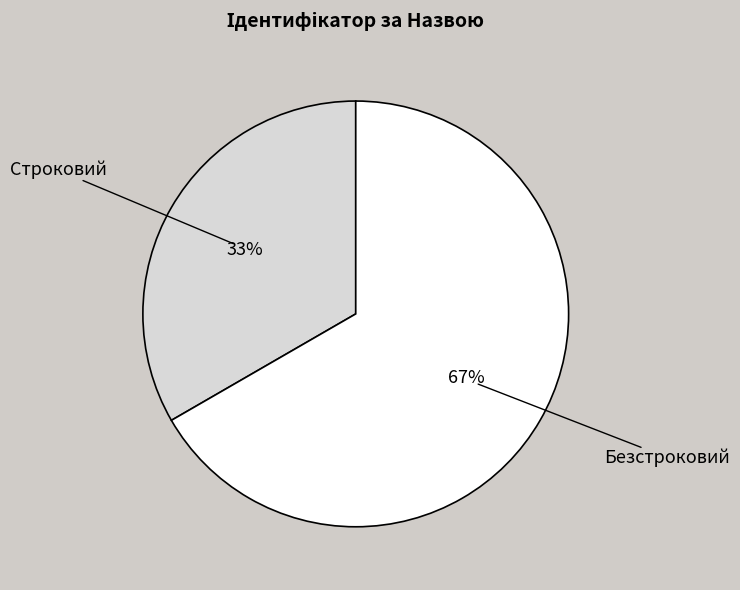

Does any single category account for the majority?

Yes